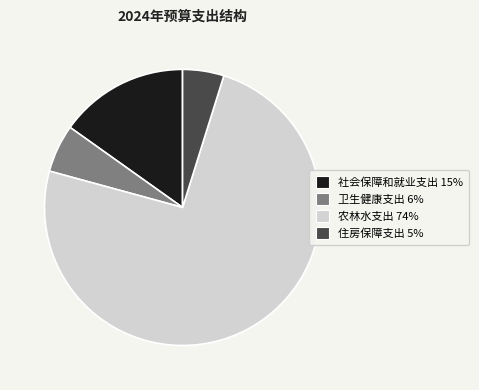

Which has a higher value, 住房保障支出 or 社会保障和就业支出?

社会保障和就业支出